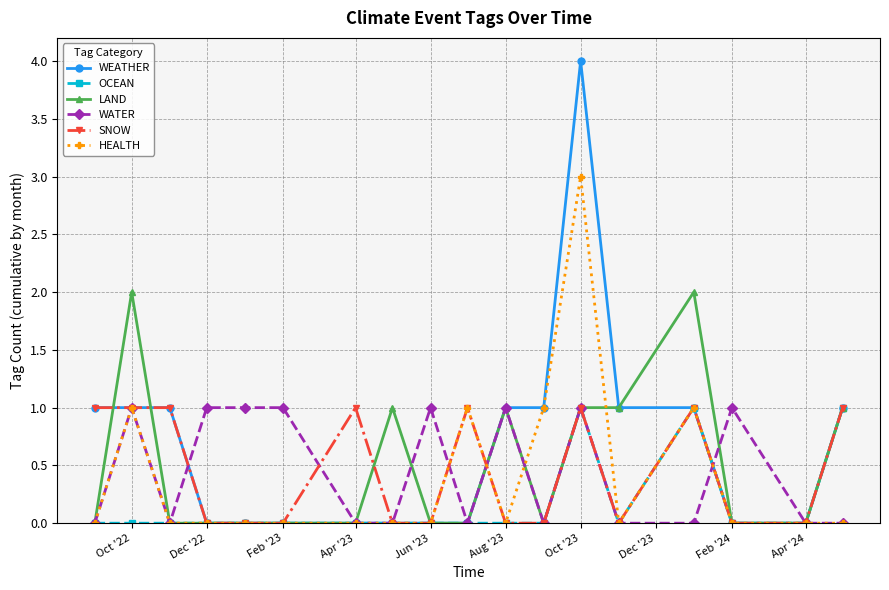

Is this an area chart (filled region under the line)?

No